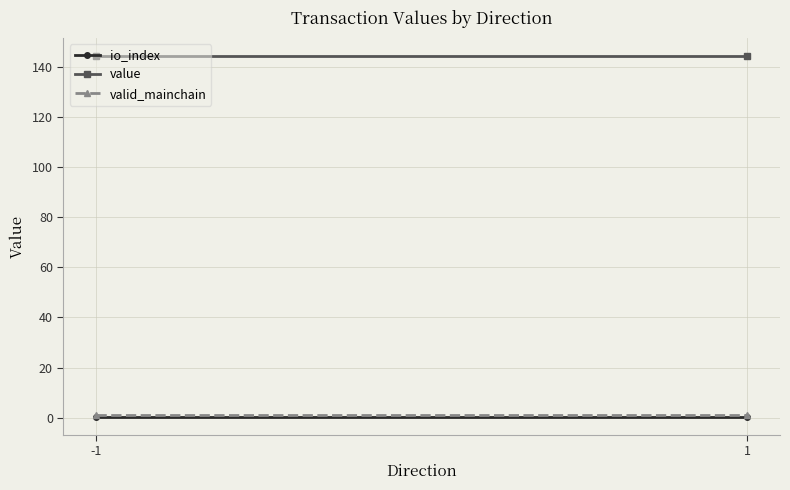

What is the sum of the io_index values at -1 and 1?

1.0